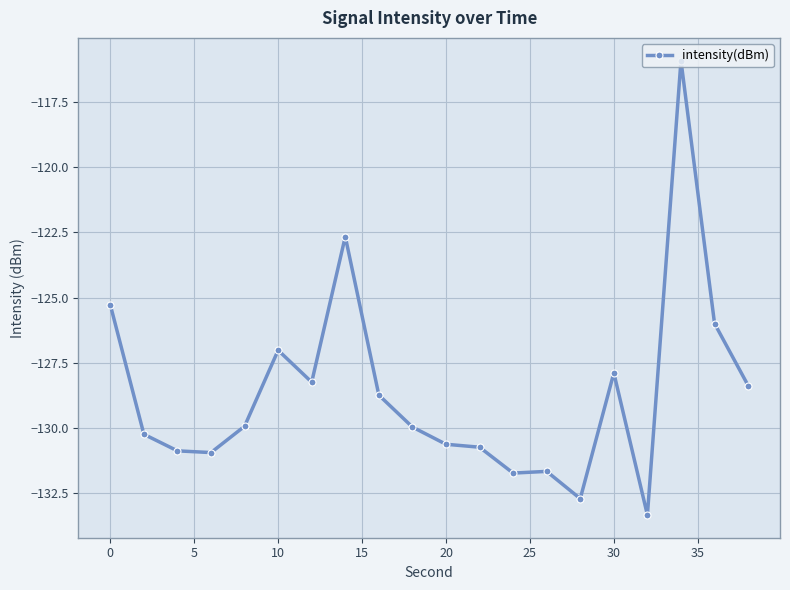

What is the minimum value shown in the chart?

-133.3